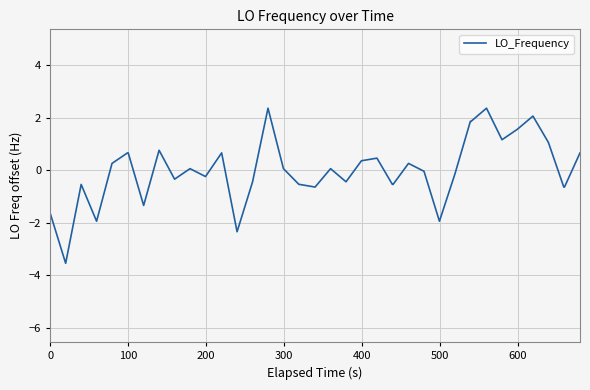

What is the difference between the maximum and minimum values?

5.9